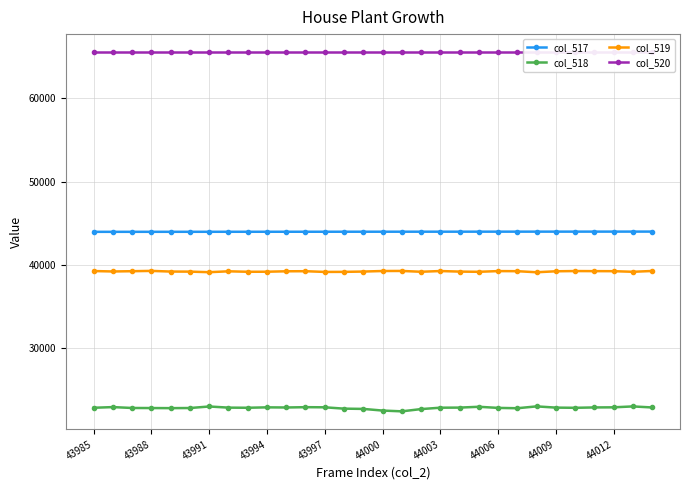

What is the maximum value for col_517?

44014